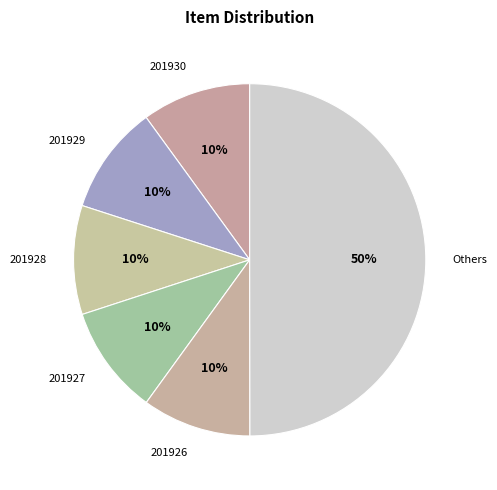

Does 201929 account for over 50% of the chart?

No